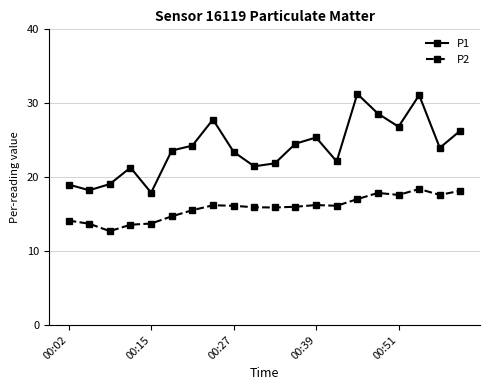

Does the chart display data point markers on the line(s)?

Yes